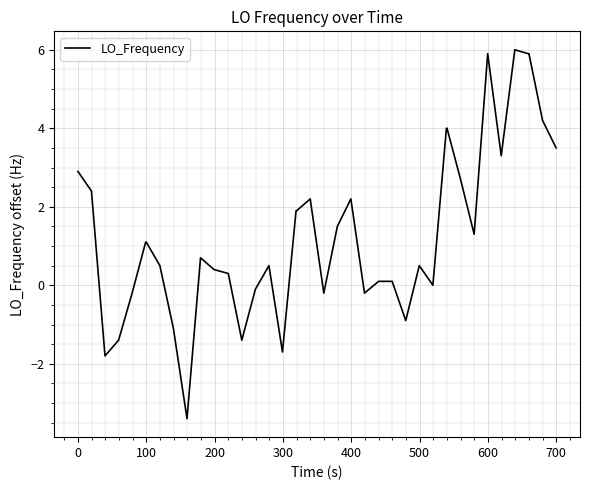

What is the greatest value displayed?

6.0